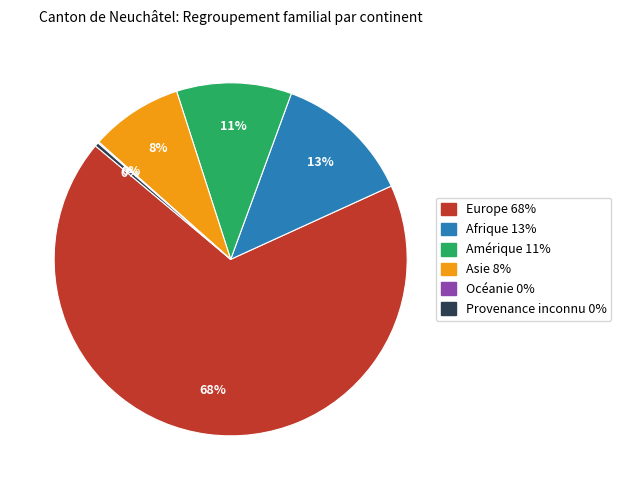

To the nearest percent, what is the difference between the largest and smallest slice percentages?

68%